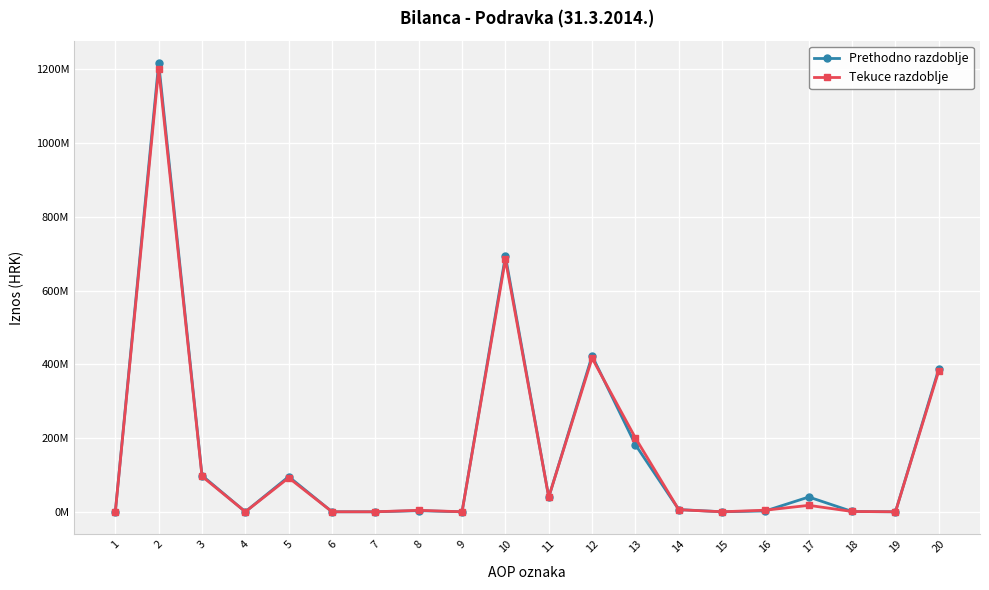

Which series changed the most between 14 and 20?

Prethodno razdoblje